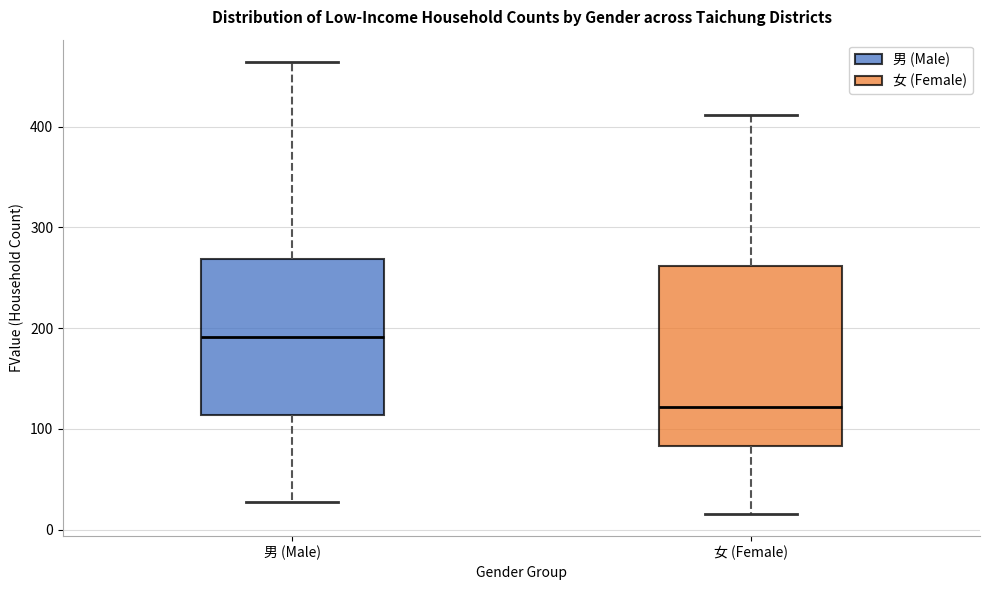

Reading left to right, transcribe this box plot: for each box, give where its median line is, the range the box spans, and where its two whiskers end, as read against the y-axis. The values are not printed on the chart, so give them approximately, as read against the axis.

男 (Male): median 190, box 110 to 270, whiskers 30 to 460
女 (Female): median 120, box 80 to 260, whiskers 20 to 410